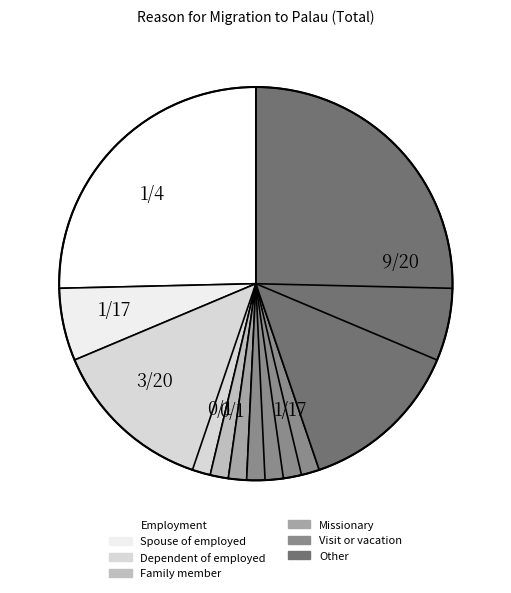

Is there any slice that represents more than half of the pie?

No